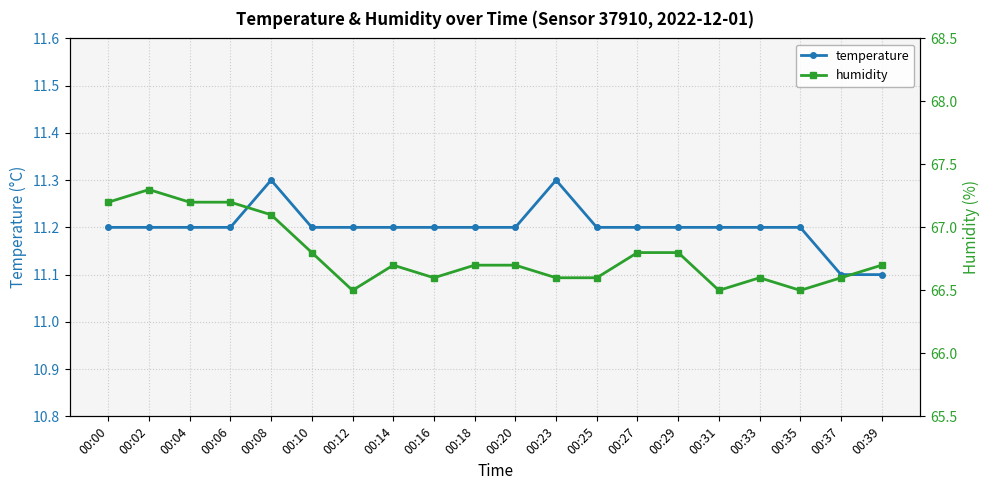

At which category is the sum across all series the highest?

00:02